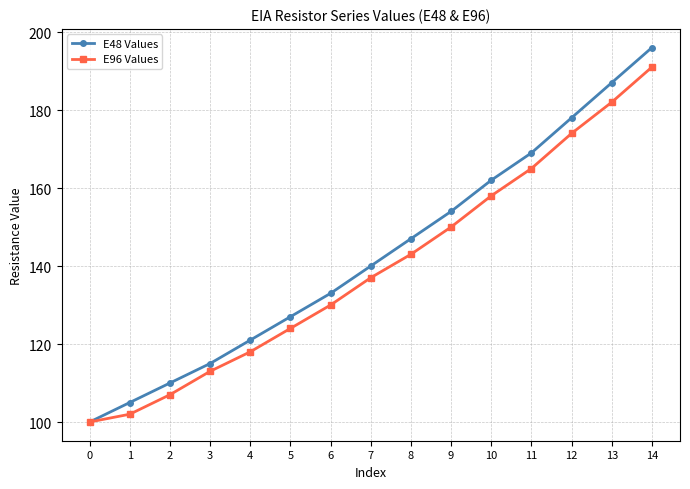

Which category has the highest value in the E48 Values series?

14